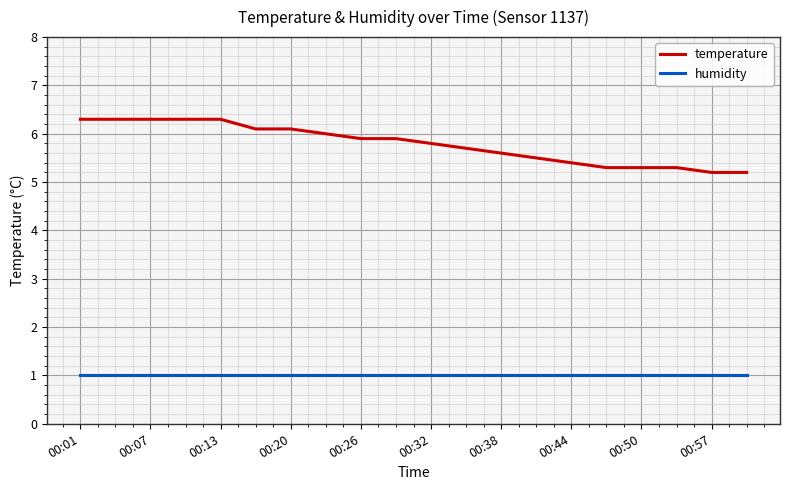

List the series in order of their overall mean, lowest first.

humidity, temperature